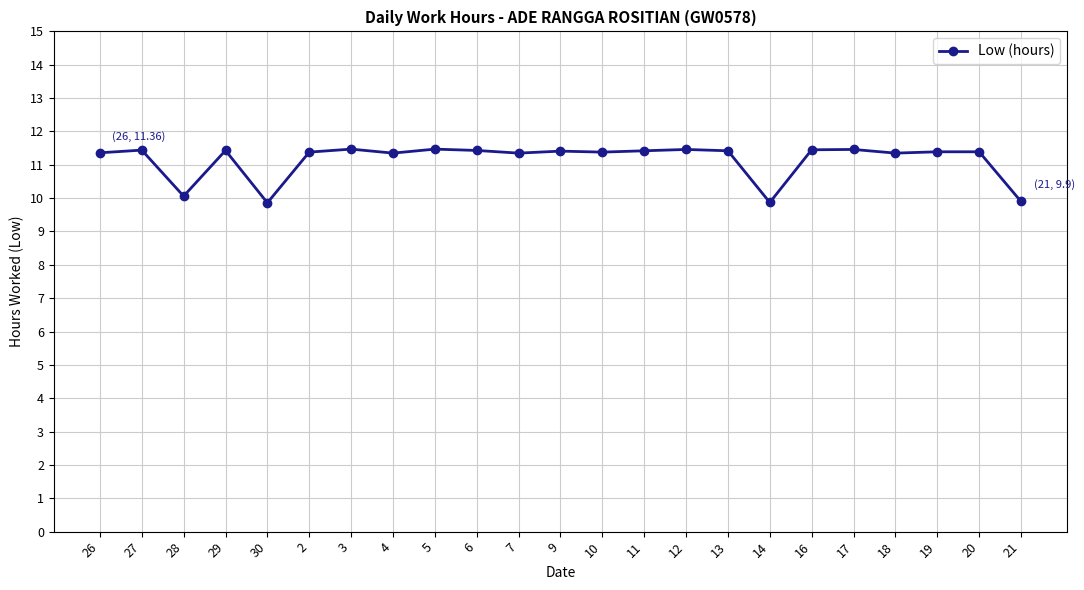

Where does the data first go above 11?

26